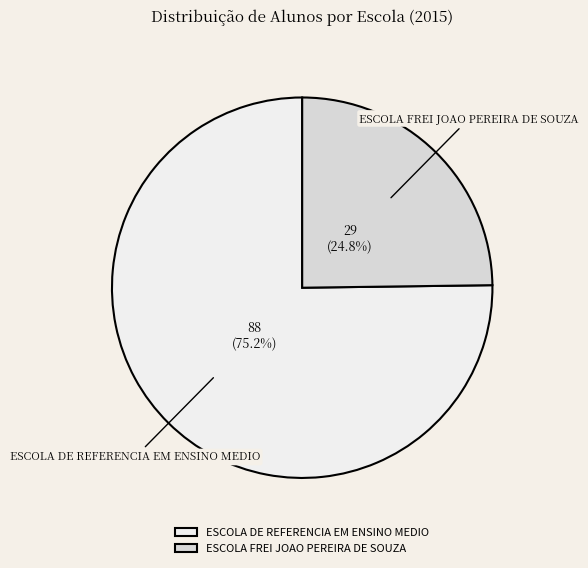

What percentage do ESCOLA FREI JOAO PEREIRA DE SOUZA and ESCOLA DE REFERENCIA EM ENSINO MEDIO together represent?

100.0%